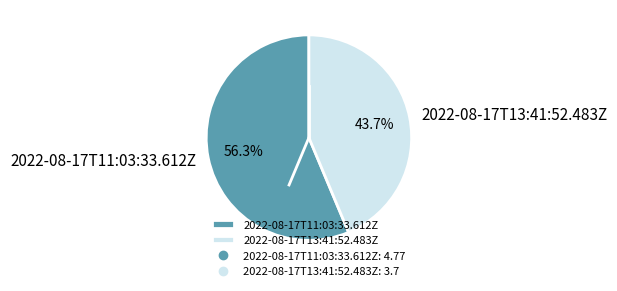

Rank the categories by value from lowest to highest.

2022-08-17T13:41:52.483Z, 2022-08-17T11:03:33.612Z